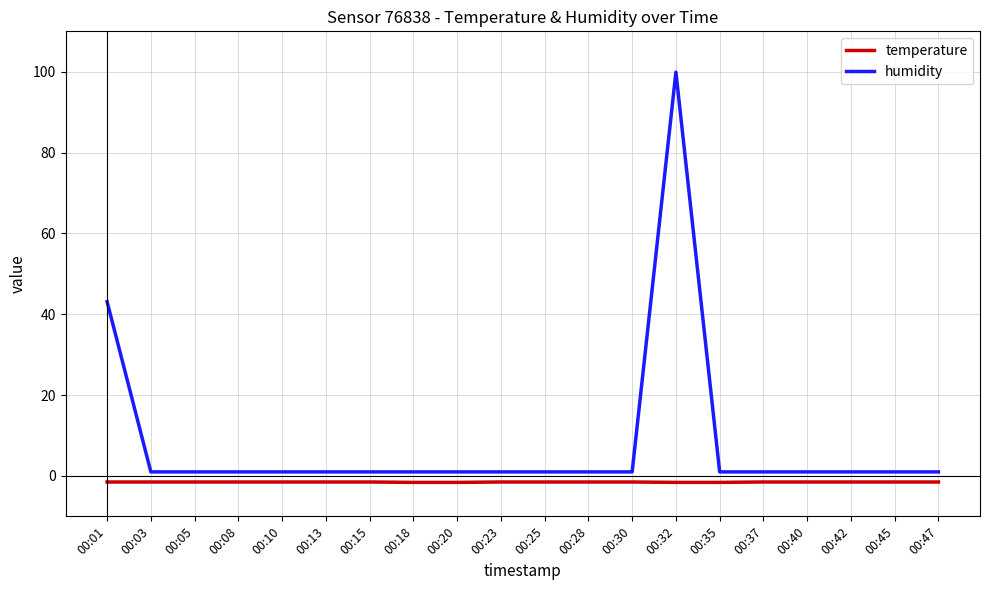

Count the number of data series in this chart.

2